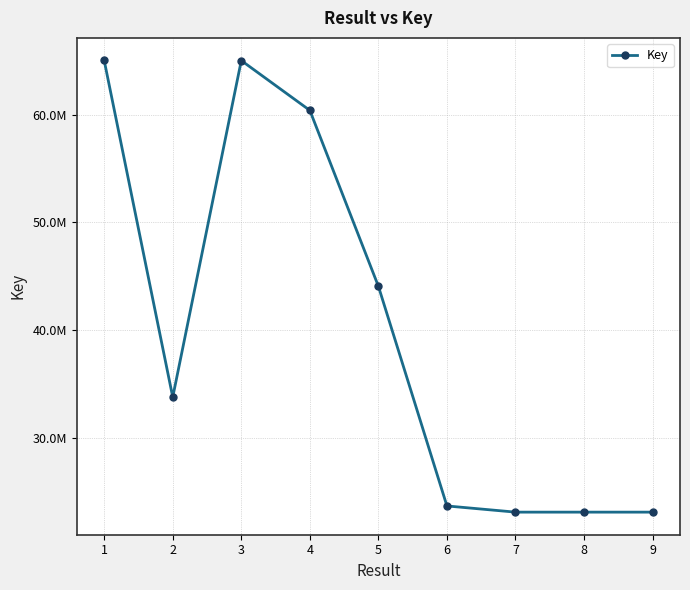

List the labels in order of value, largest first.

1, 3, 4, 5, 2, 6, 7, 8, 9